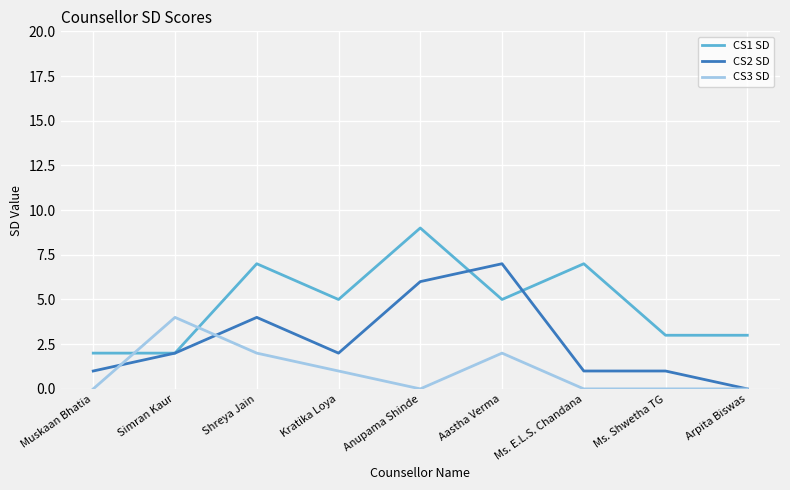

Which label corresponds to the largest value in the chart?

Anupama Shinde